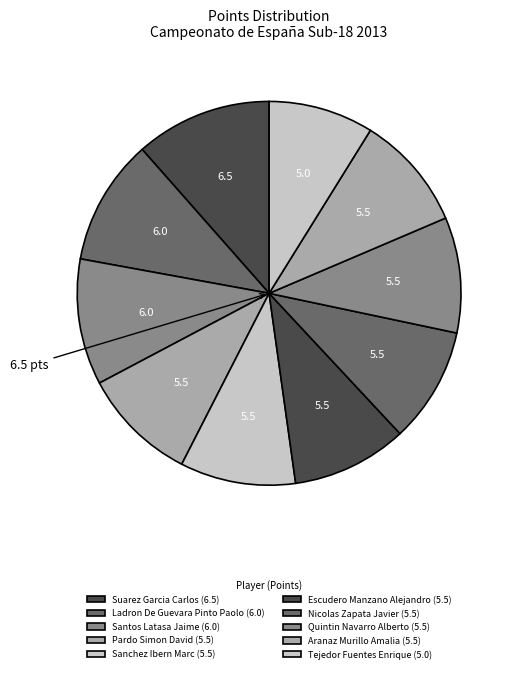

Is Nicolas Zapata Javier the majority of the pie?

No